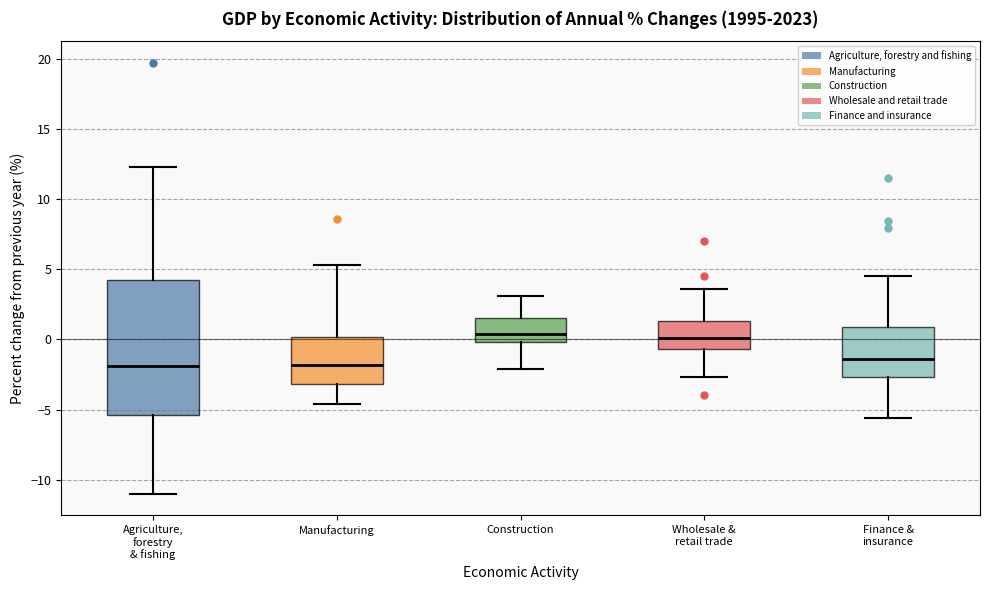

Reading left to right, transcribe this box plot: for each box, give where its median line is, the range the box spans, and where its two whiskers end, as read against the y-axis. The values are not printed on the chart, so give them approximately, as read against the axis.

Agriculture, forestry & fishing: median -2.0, box -5.5 to 4.0, whiskers -11.0 to 12.5
Manufacturing: median -2.0, box -3.0 to 0.0, whiskers -4.5 to 5.5
Construction: median 0.5, box 0.0 to 1.5, whiskers -2.0 to 3.0
Wholesale & retail trade: median 0.0, box -0.5 to 1.5, whiskers -2.5 to 3.5
Finance & insurance: median -1.5, box -2.5 to 1.0, whiskers -5.5 to 4.5